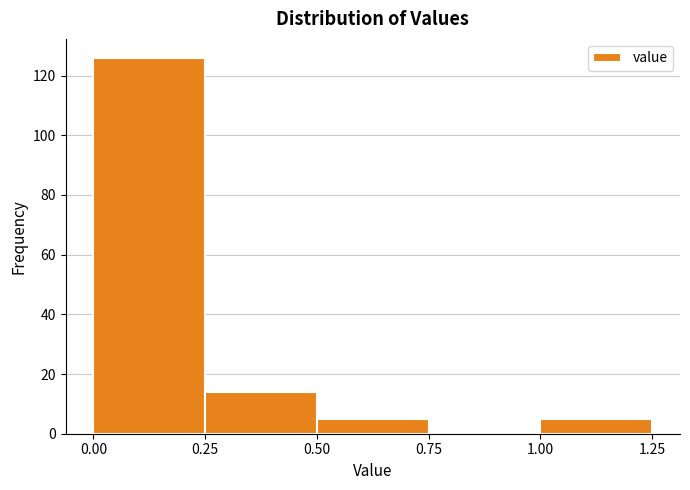

Which range on the x-axis has the tallest bar?

0.00 to 0.25